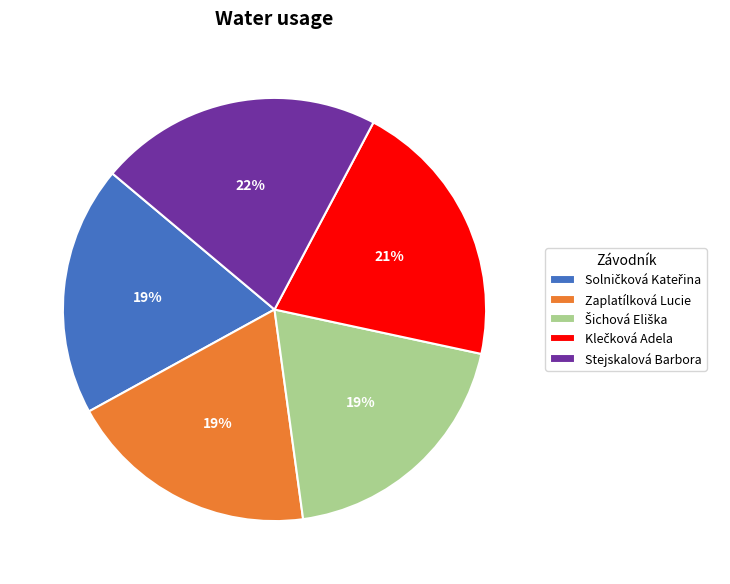

What percentage is the Zaplatílková Lucie slice, to the nearest percent?

19%